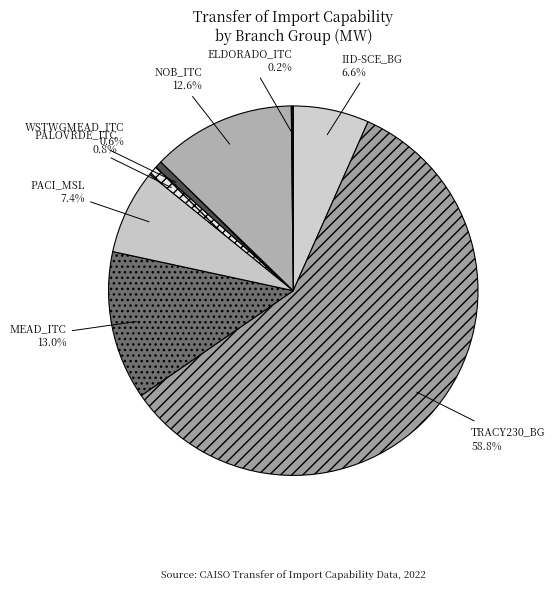

Which slice is the largest?

TRACY230_BG